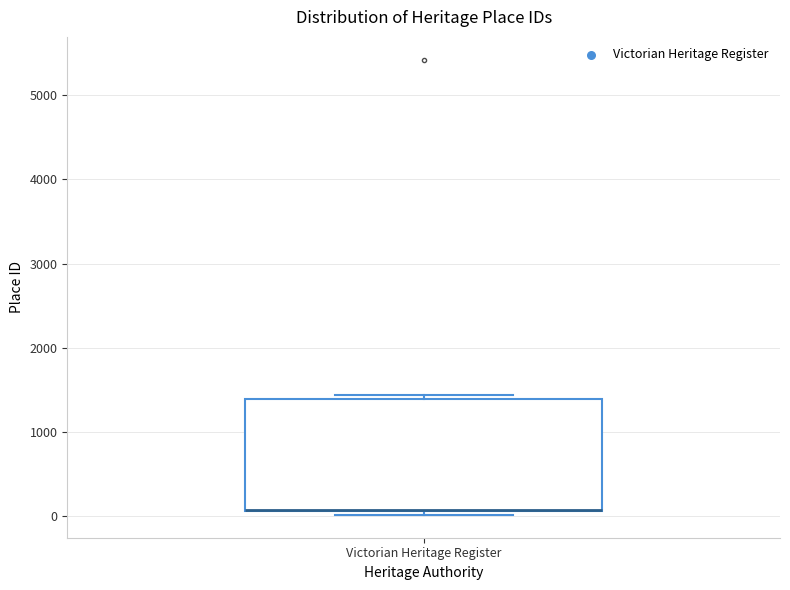

Transcribe this box plot: give where the median line is, the range the box spans, and where the two whiskers end, as read against the y-axis. The values are not printed on the chart, so give them approximately, as read against the axis.

median 100 (drawn on the box's lower edge), box 100 to 1400, whiskers 0 to 1400 (just above the box's upper edge)